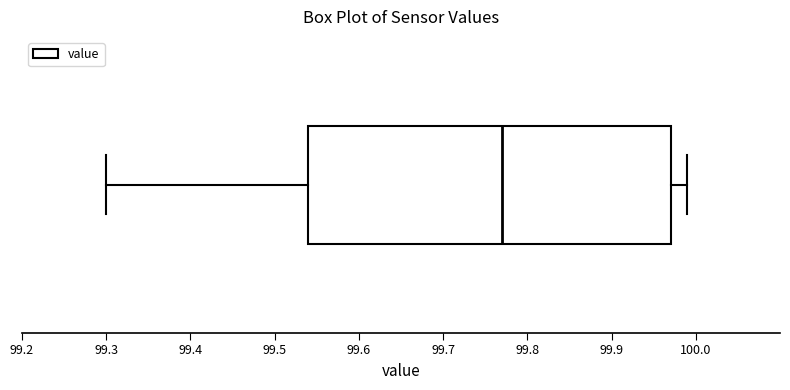

Read this box plot against the x-axis: the position of the median line, the range covered by the box, and the ends of both whiskers. The values are not printed on the chart, so give them approximately, as read against the axis.

median 99.77, box 99.54 to 99.97, whiskers 99.30 to 99.99